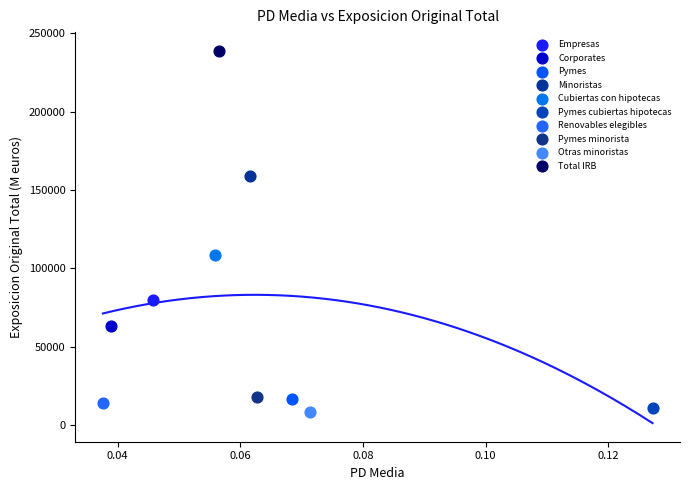

What are all the series names shown in the legend?

Empresas, Corporates, Pymes, Minoristas, Cubiertas con hipotecas, Pymes cubiertas hipotecas, Renovables elegibles, Pymes minorista, Otras minoristas, Total IRB